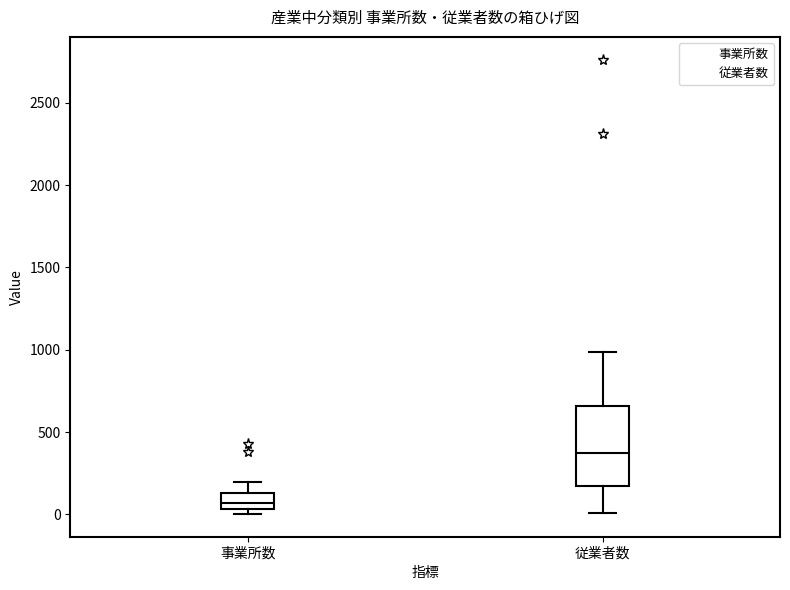

Reading left to right, read every box against the y-axis: the position of its median line, the range the box covers, and the ends of its whiskers. The values are not printed on the chart, so give them approximately, as read against the axis.

事業所数: median 50 (inside the box), box 50 to 150, whiskers 0 to 200
従業者数: median 350, box 150 to 650, whiskers 0 to 1000